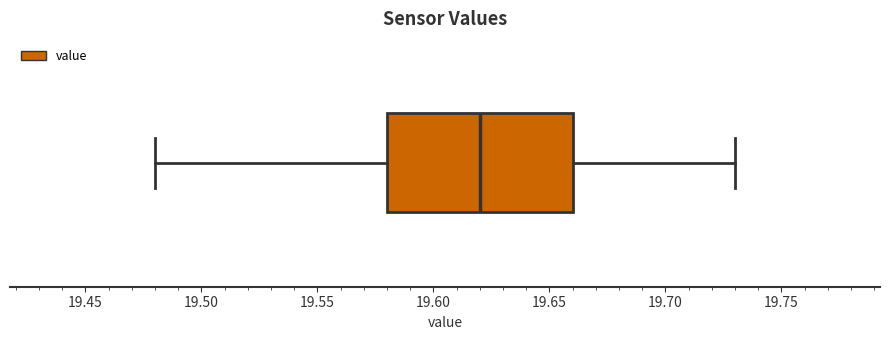

Transcribe this box plot: give where the median line is, the range the box spans, and where the two whiskers end, as read against the x-axis. The values are not printed on the chart, so give them approximately, as read against the axis.

median 19.62, box 19.58 to 19.66, whiskers 19.48 to 19.73